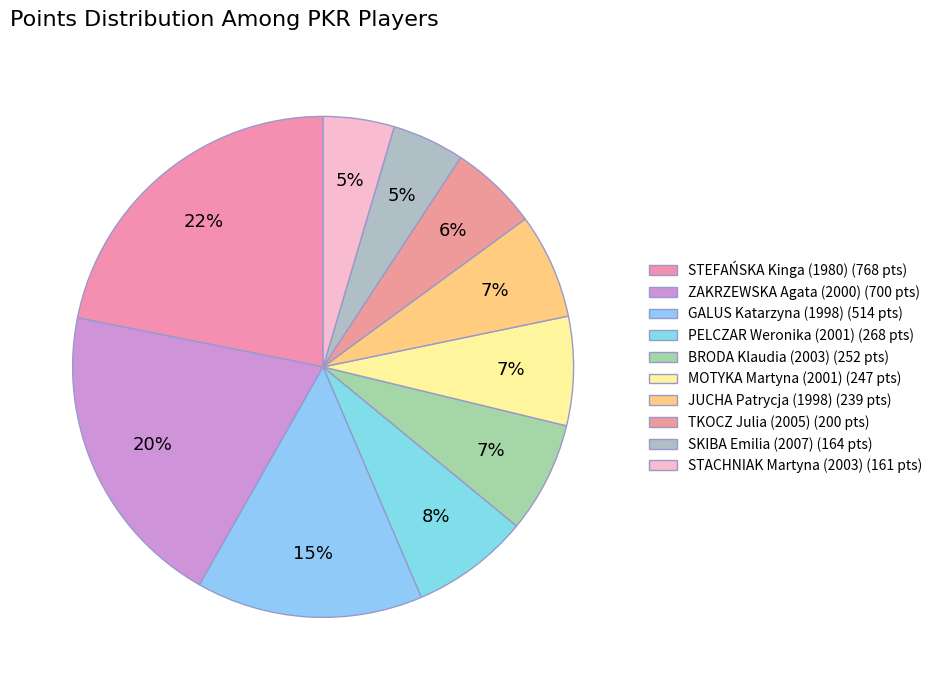

Which slice is the largest?

STEFAŃSKA Kinga (1980)